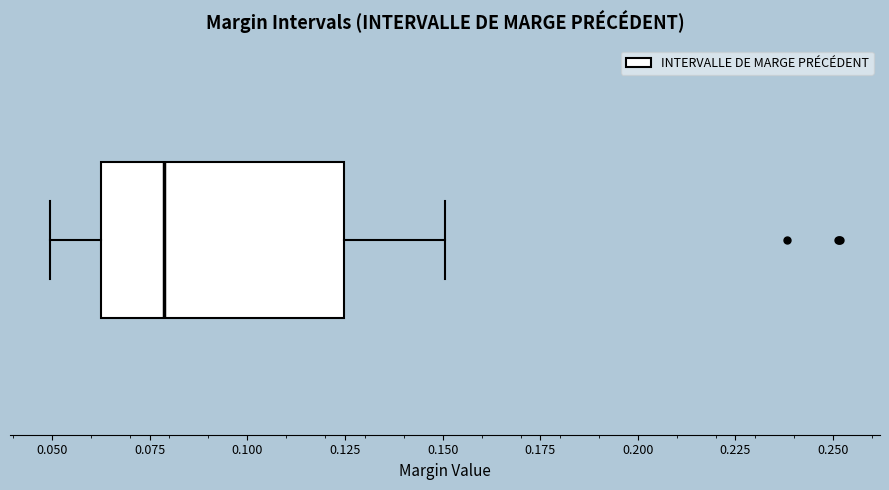

Where does the right whisker of the box end on the x-axis? The values are not printed on the chart, so give them approximately, as read against the axis.

0.150